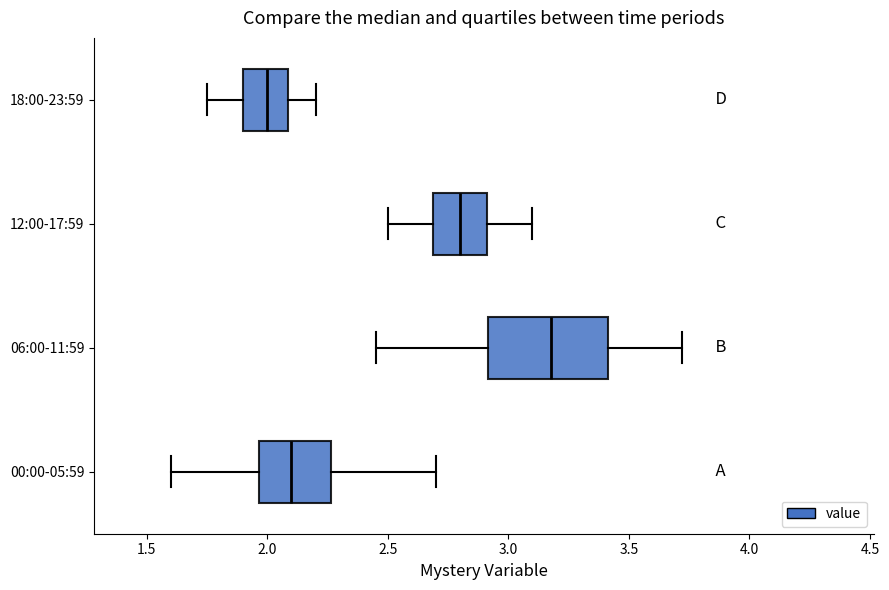

Reading bottom to top, transcribe this box plot: for each box, give where its median line is, the range the box spans, and where its two whiskers end, as read against the x-axis. The values are not printed on the chart, so give them approximately, as read against the axis.

00:00-05:59: median 2.10, box 1.95 to 2.25, whiskers 1.60 to 2.70
06:00-11:59: median 3.20, box 2.90 to 3.40, whiskers 2.45 to 3.70
12:00-17:59: median 2.80, box 2.70 to 2.90, whiskers 2.50 to 3.10
18:00-23:59: median 2.00, box 1.90 to 2.10, whiskers 1.75 to 2.20